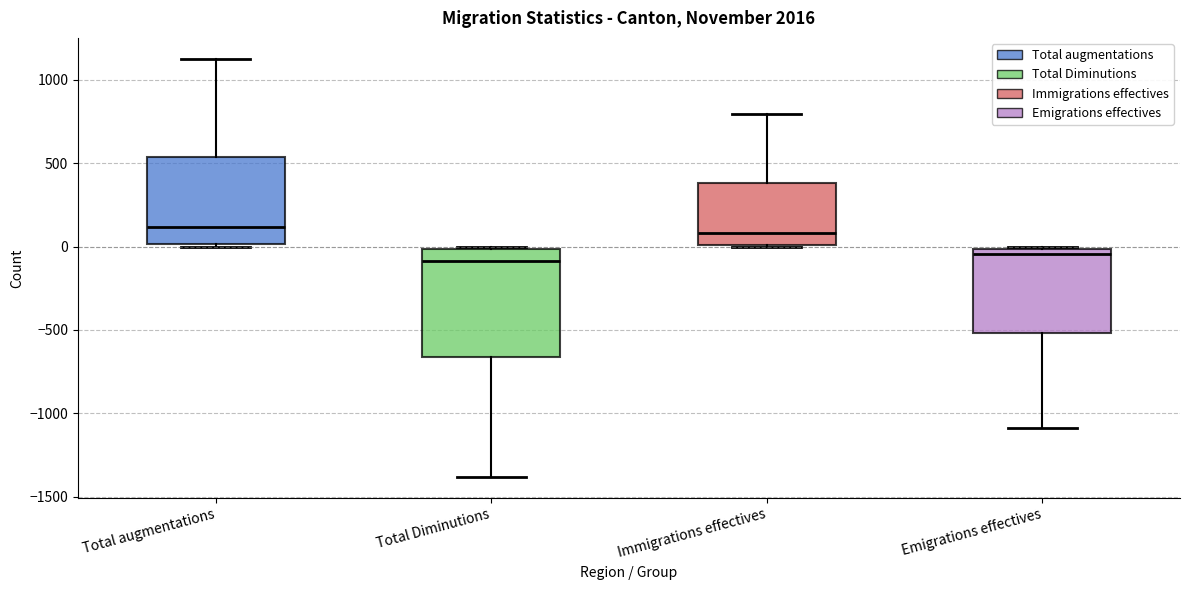

Which box is the tallest, from its lower edge to its upper edge?

Total Diminutions